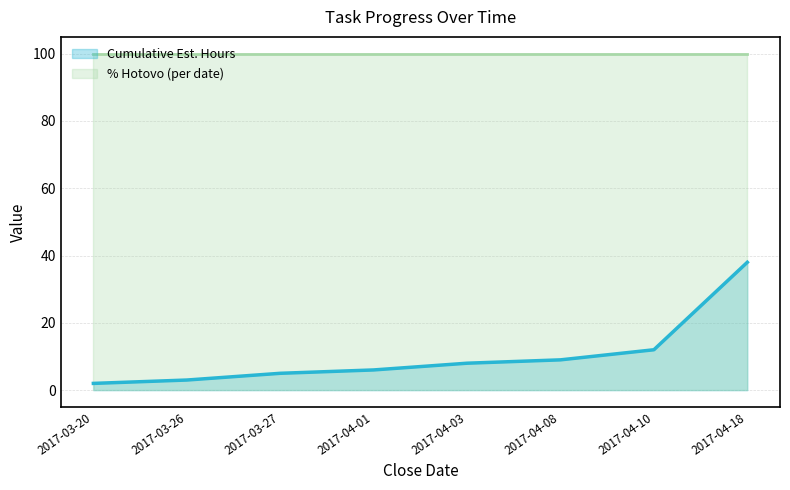

Is the value of Odhadovaná doba at 2017-04-18 greater than the value of % Hotovo at 2017-03-27?

No